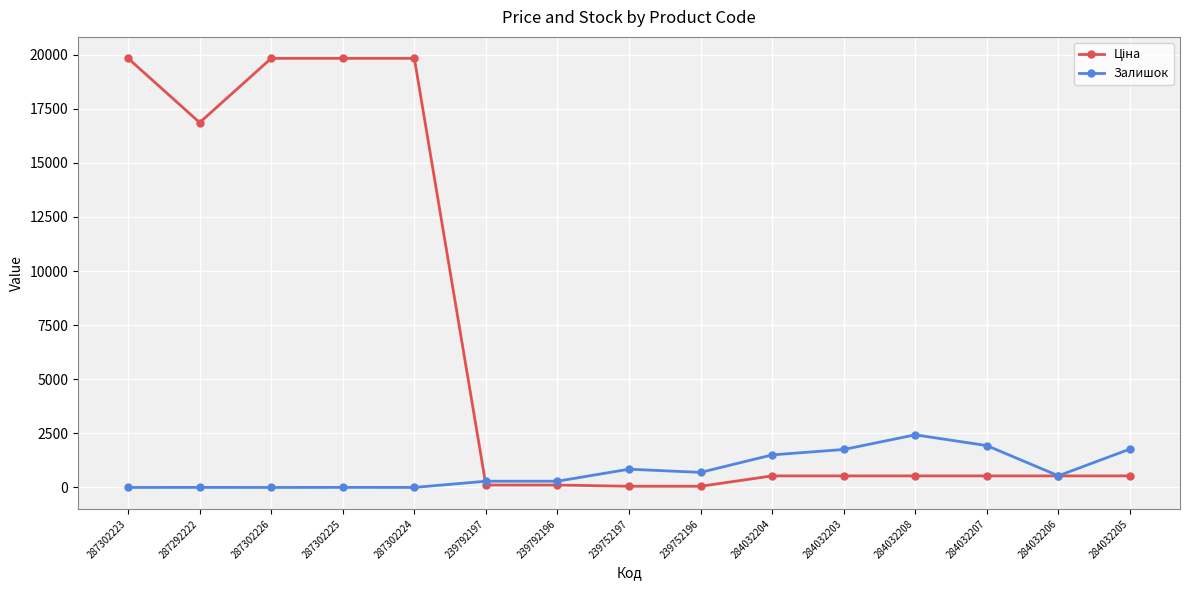

What is the difference between the highest and lowest values at 287302225?

19826.1